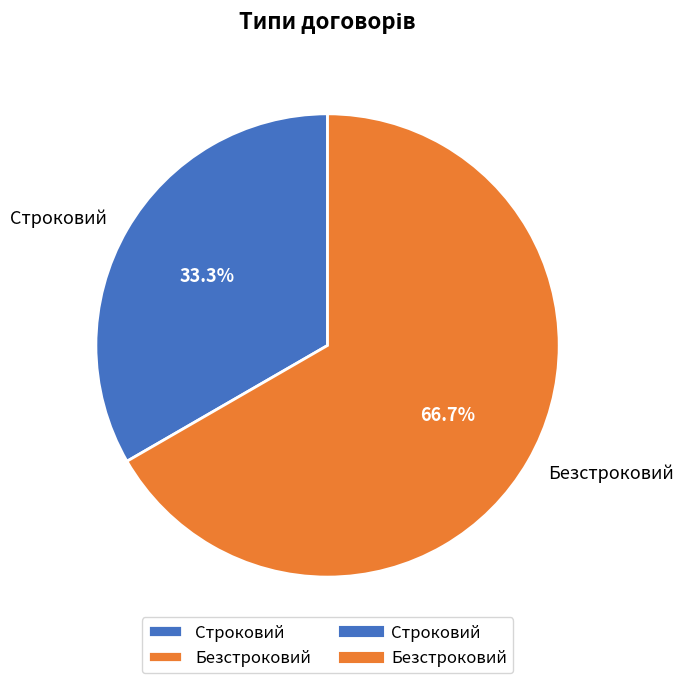

What percentage is NOT represented by Безстроковий?

33.3%